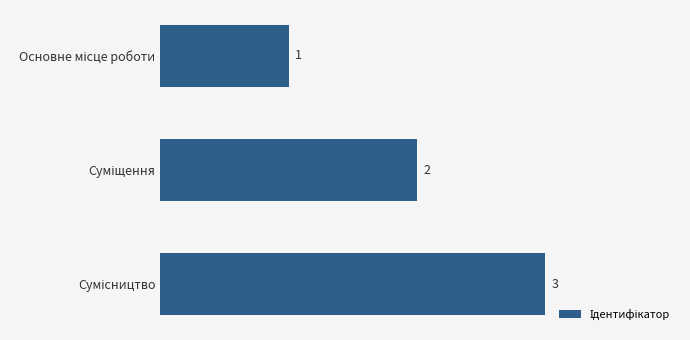

What is the maximum value shown in the chart?

3